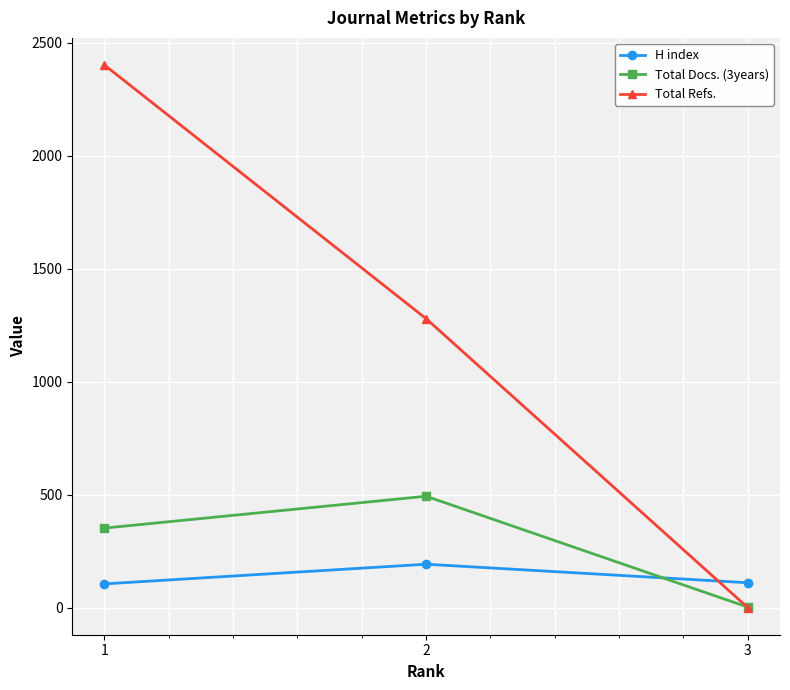

Which category has the lowest value across all series?

3